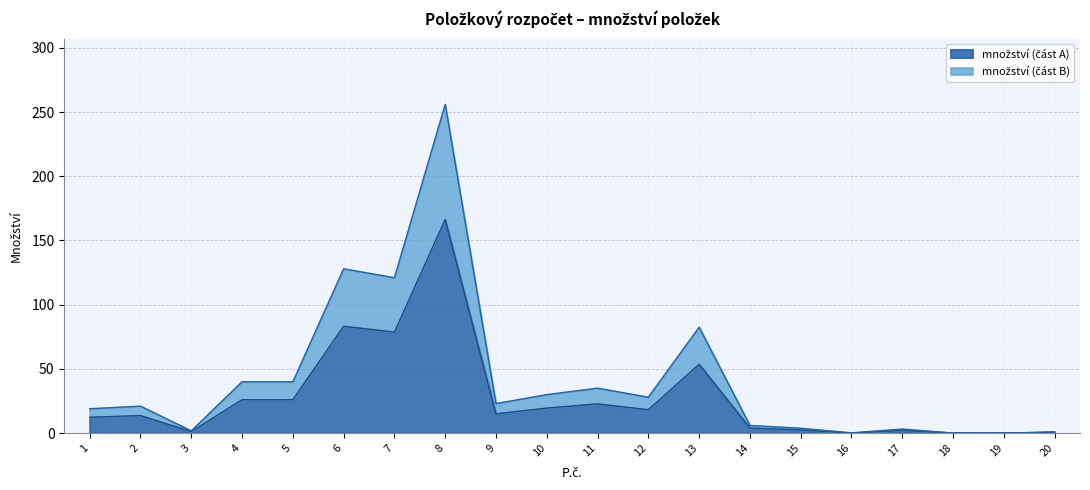

What is the value of the 5th point from the left?

26.0